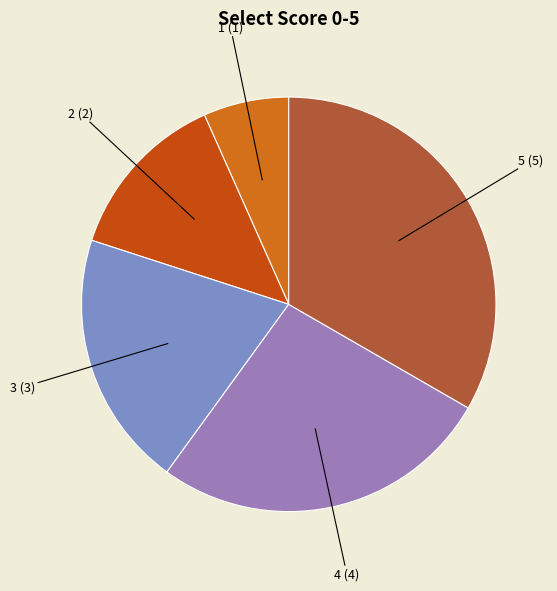

Is there any slice that represents more than half of the pie?

No